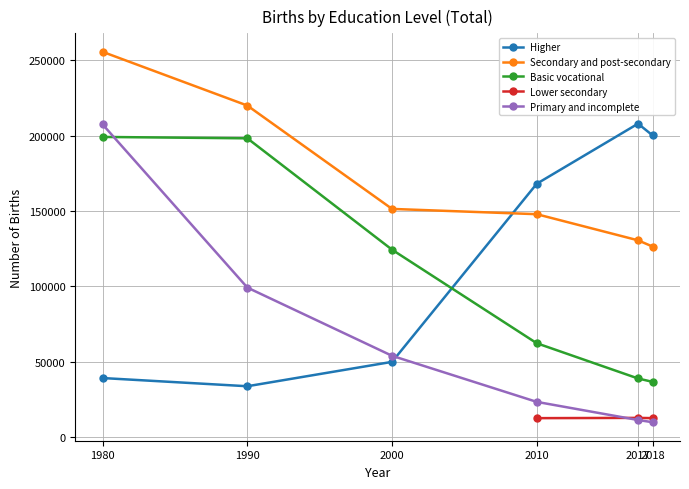

Does the chart display data point markers on the line(s)?

Yes